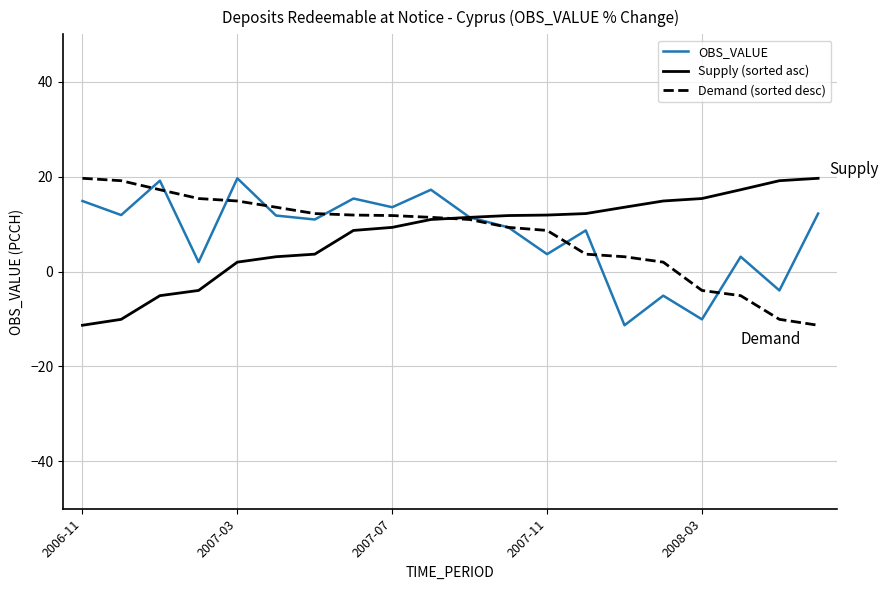

What is the minimum value shown in the chart?

-11.3